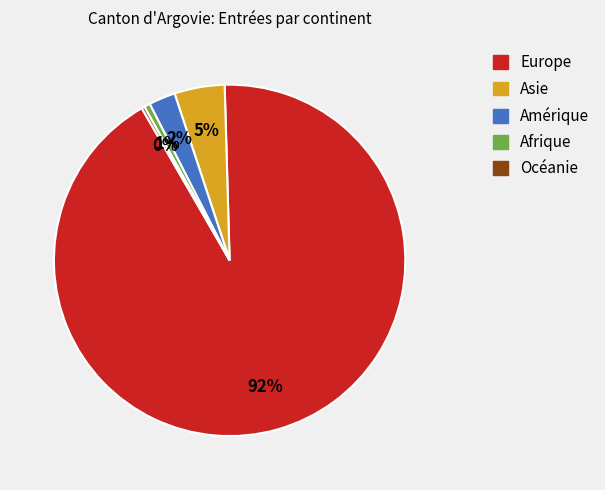

To the nearest percent, what percentage of the pie is Amérique?

2%